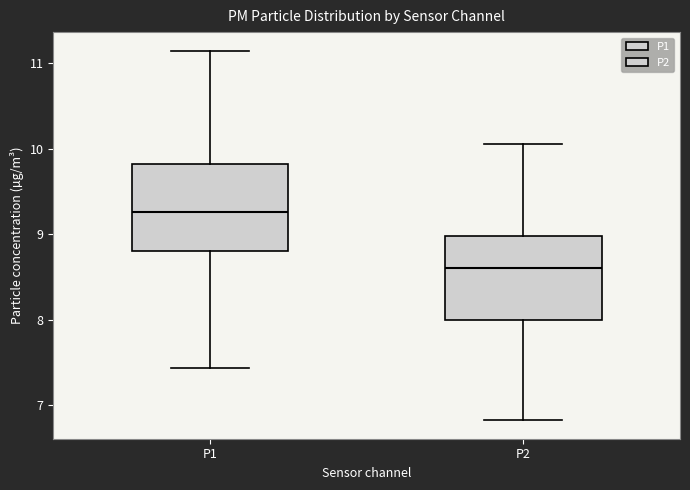

Which box has the highest median line?

P1